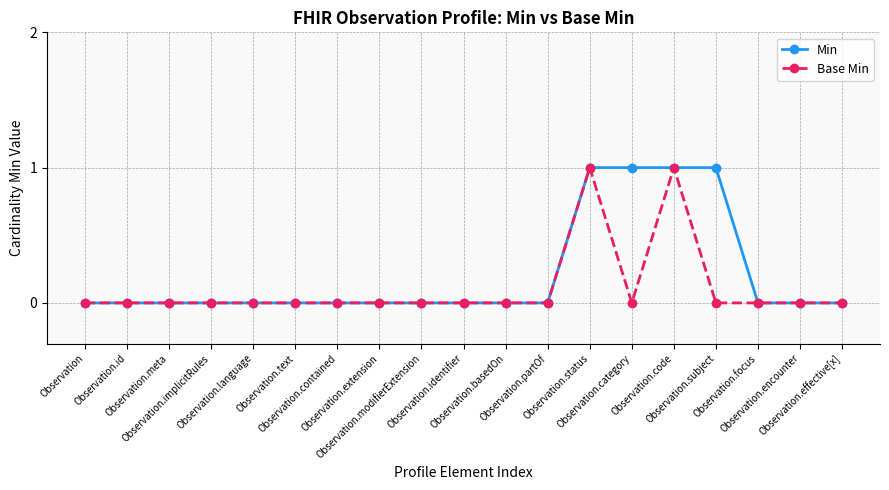

Reading right to left, what are all the values shown in this chart?

Min: Observation.effective[x]=0	Observation.encounter=0	Observation.focus=0	Observation.subject=1	Observation.code=1	Observation.category=1	Observation.status=1	Observation.partOf=0	Observation.basedOn=0	Observation.identifier=0	Observation.modifierExtension=0	Observation.extension=0	Observation.contained=0	Observation.text=0	Observation.language=0	Observation.implicitRules=0	Observation.meta=0	Observation.id=0	Observation=0
Base Min: Observation.effective[x]=0	Observation.encounter=0	Observation.focus=0	Observation.subject=0	Observation.code=1	Observation.category=0	Observation.status=1	Observation.partOf=0	Observation.basedOn=0	Observation.identifier=0	Observation.modifierExtension=0	Observation.extension=0	Observation.contained=0	Observation.text=0	Observation.language=0	Observation.implicitRules=0	Observation.meta=0	Observation.id=0	Observation=0